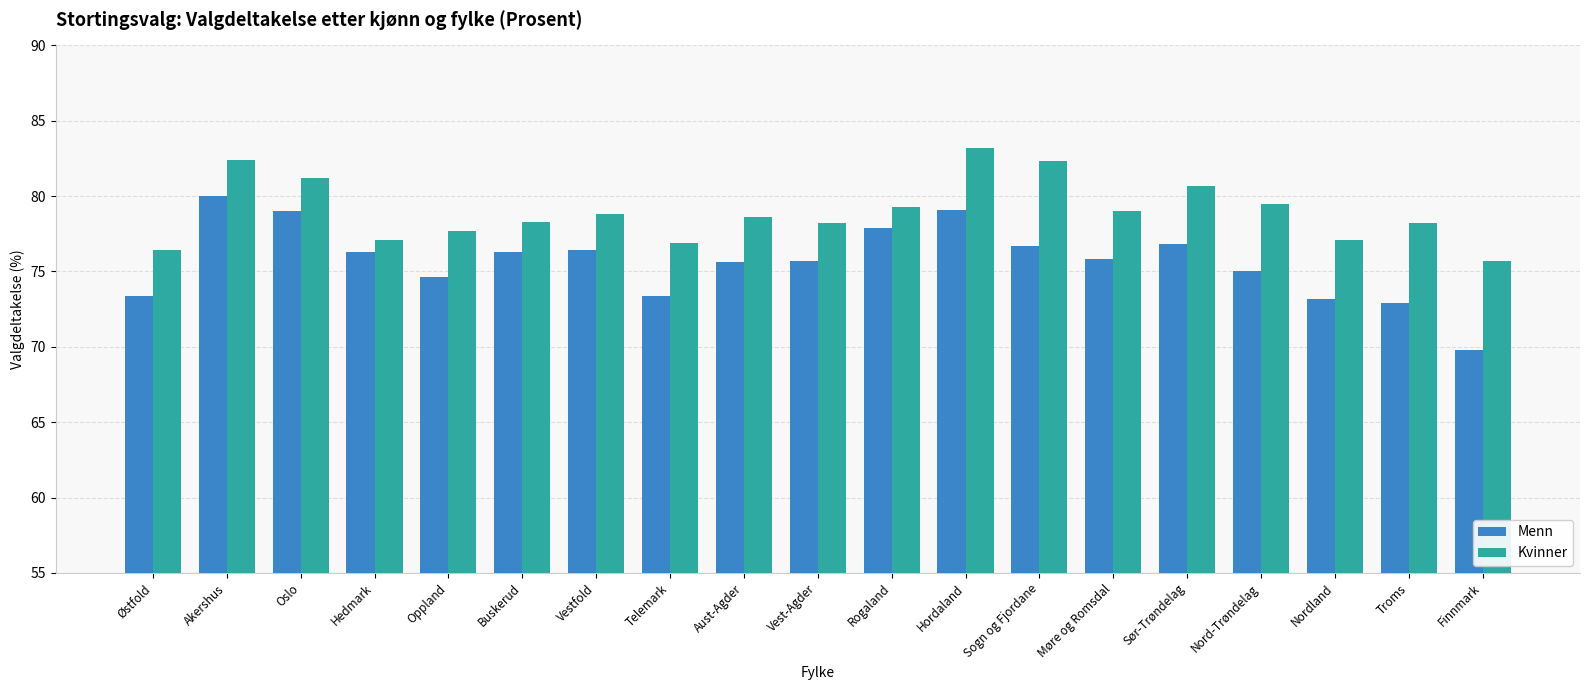

Which series has the widest spread of values?

Menn